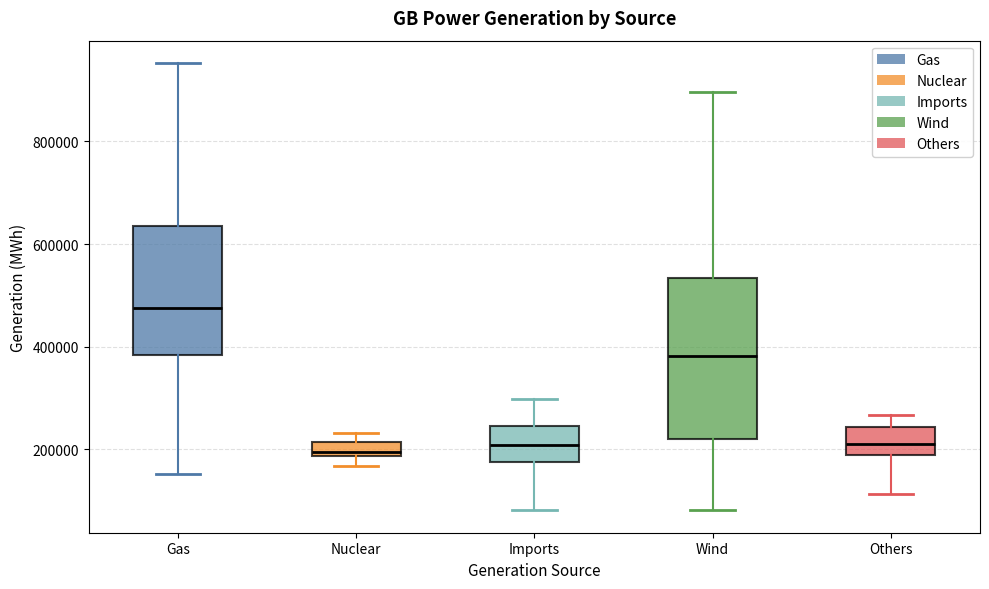

Which box is the tallest, from its lower edge to its upper edge?

Wind